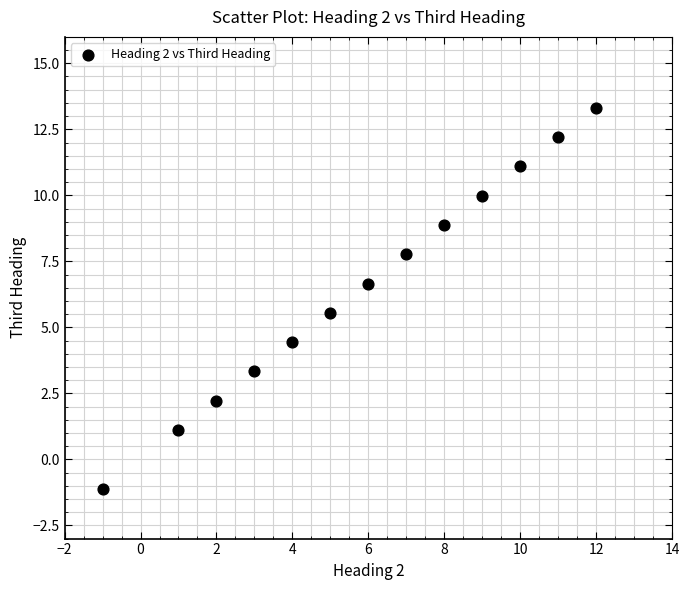

What is the range of Y values (max minus min)?

14.4